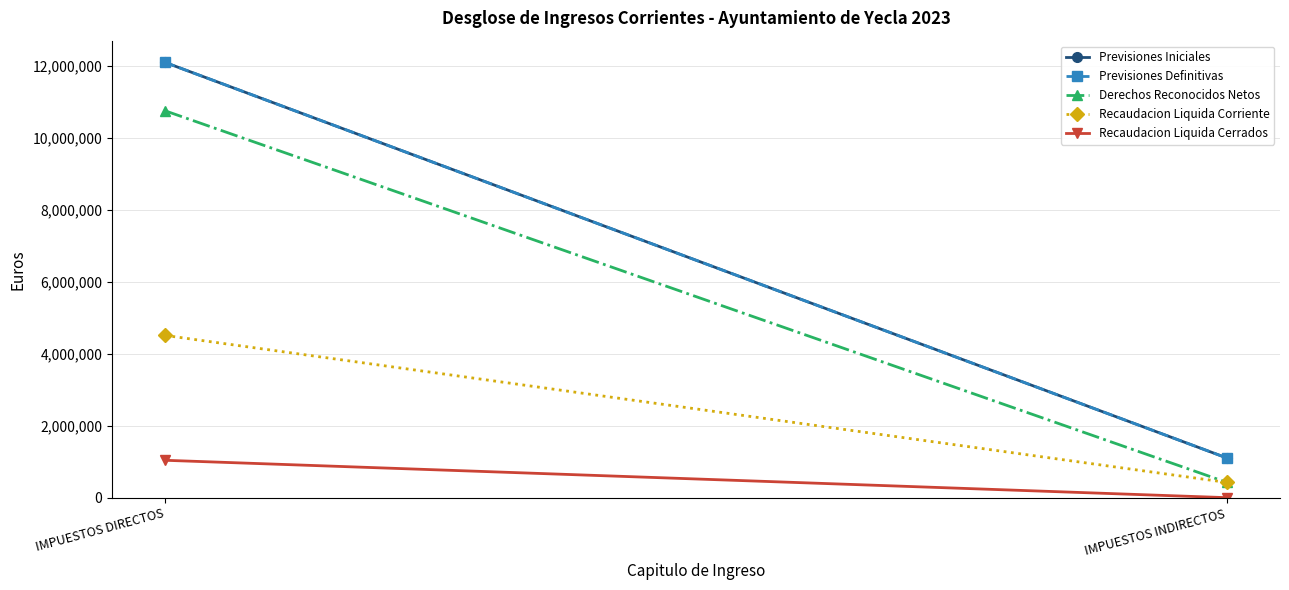

Rank the series by their maximum value, from highest to lowest.

Previsiones Iniciales, Previsiones Definitivas, Derechos Reconocidos Netos, Recaudacion Liquida Corriente, Recaudacion Liquida Cerrados